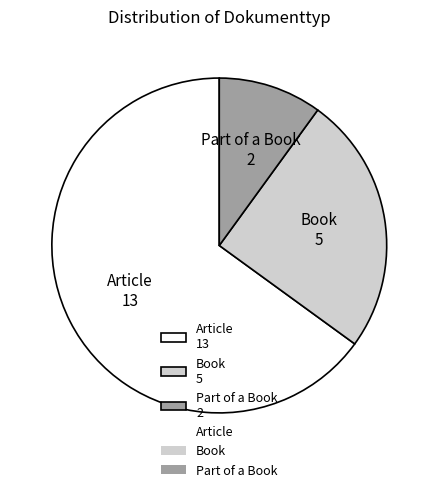

Between Article and Book, which is larger?

Article